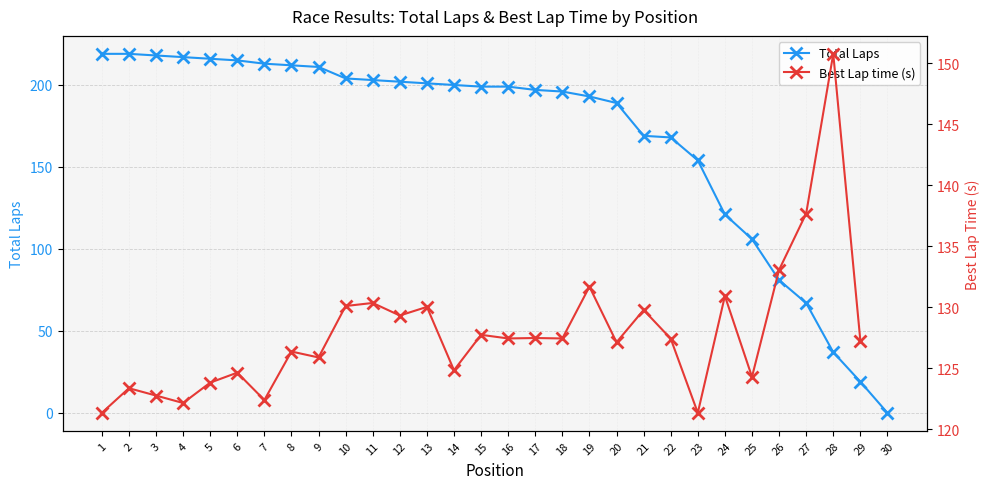

True or false: Best Lap time (s) has more than 0 points higher than both neighbors.

True